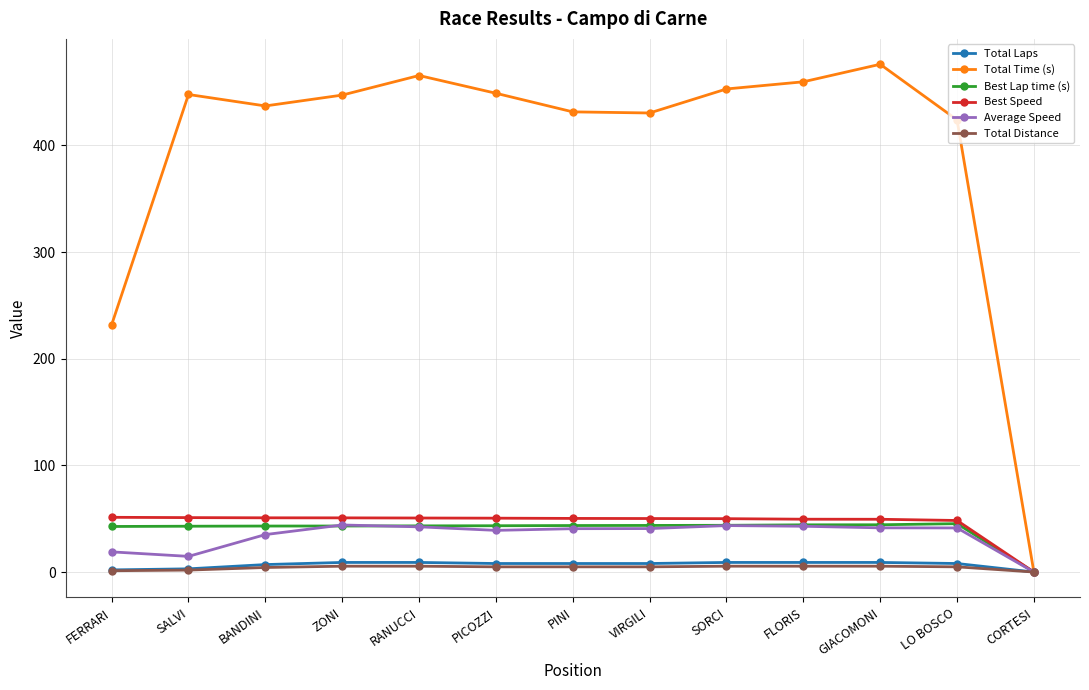

At which label is Total Time (s) closest to 238?

FERRARI